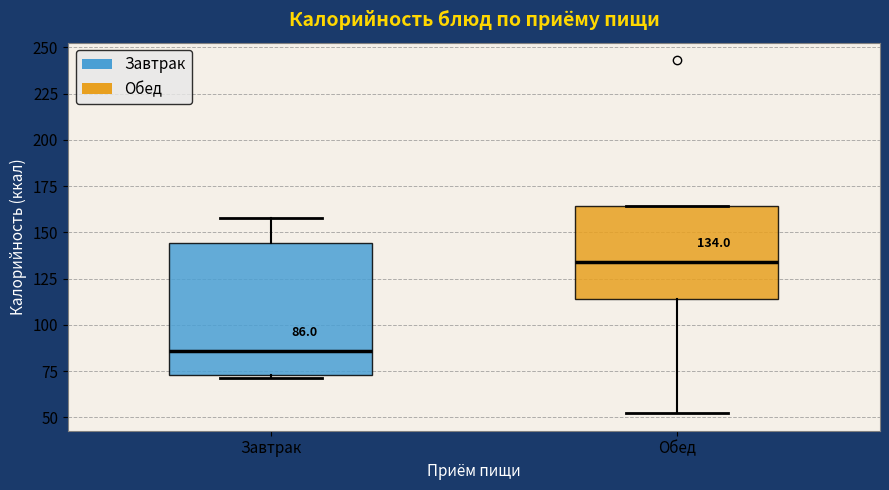

Which box is the tallest, from its lower edge to its upper edge?

Завтрак